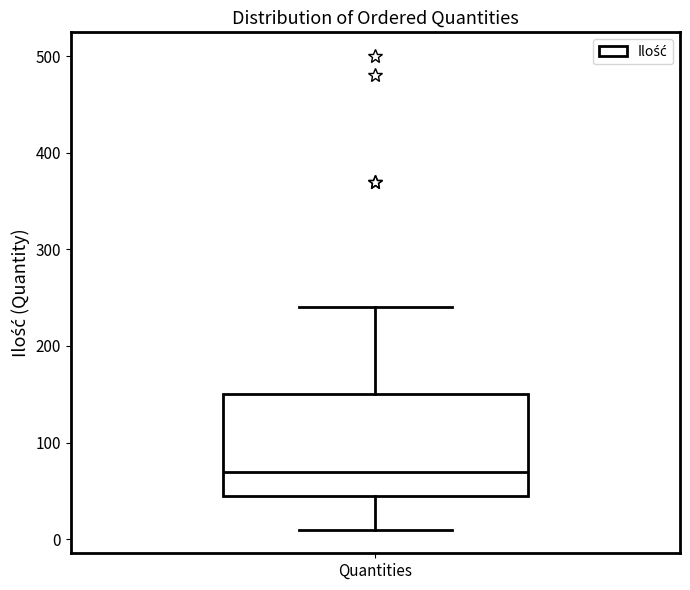

Transcribe this box plot: give where the median line is, the range the box spans, and where the two whiskers end, as read against the y-axis. The values are not printed on the chart, so give them approximately, as read against the axis.

median 70, box 50 to 150, whiskers 10 to 240